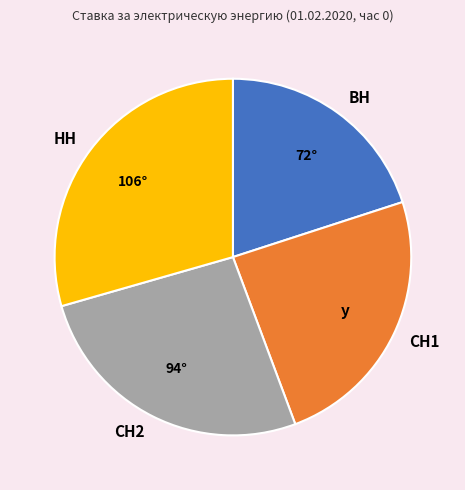

The НН slice represents 29% of the pie. True or false?

True